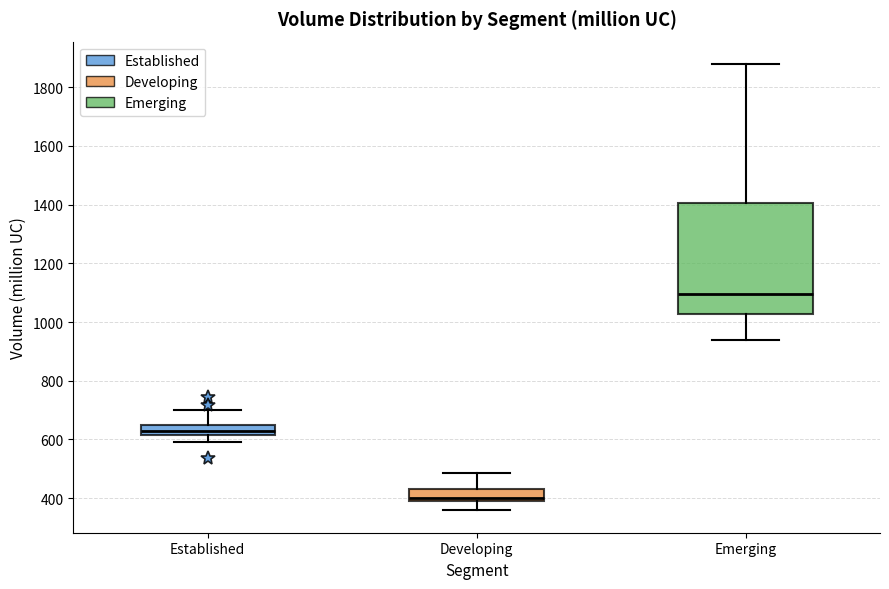

Where is the upper edge of the box for Developing on the y-axis? The values are not printed on the chart, so give them approximately, as read against the axis.

440